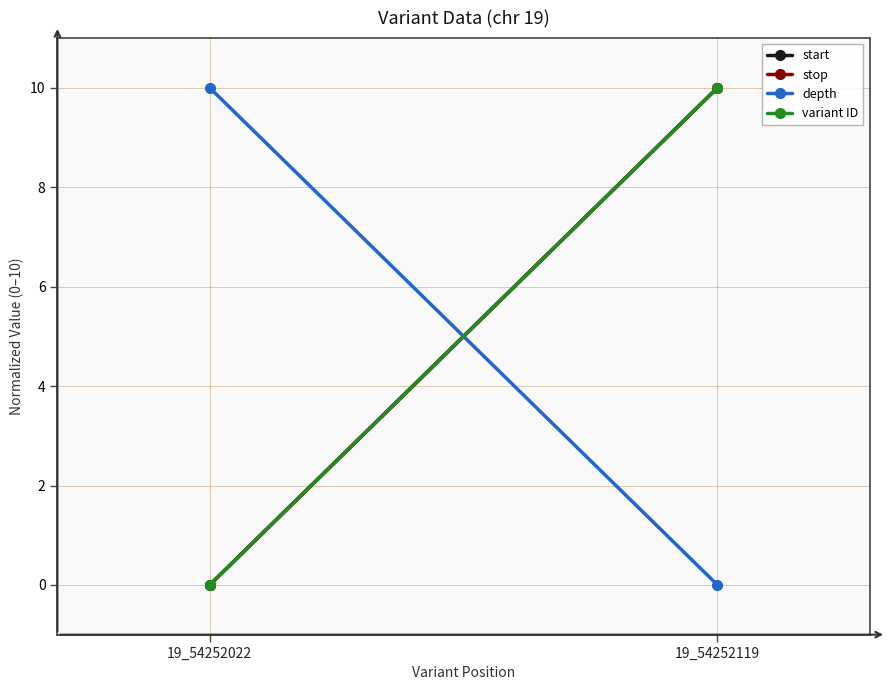

What is the sum of all start values?

10